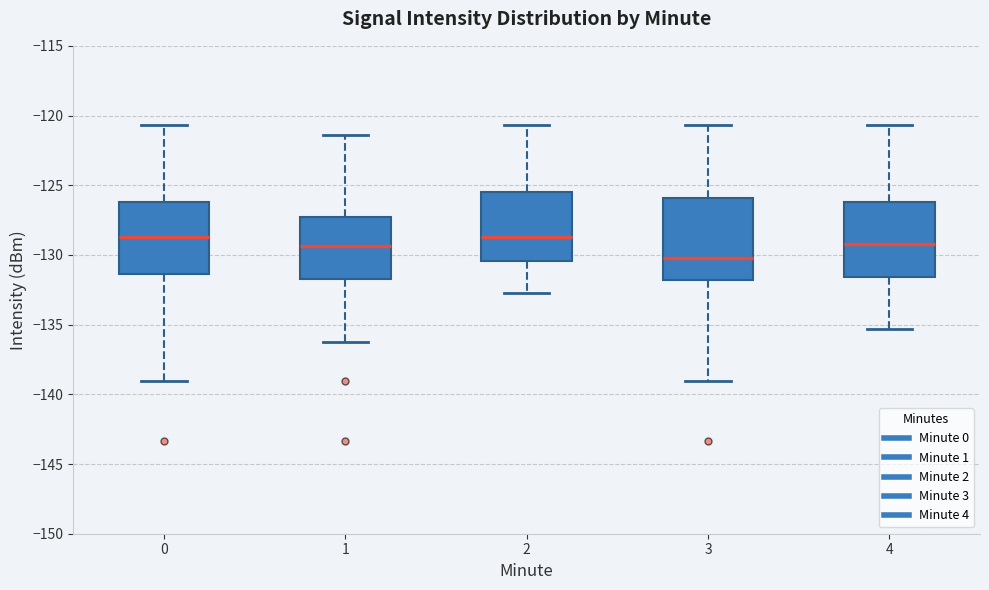

Reading left to right, transcribe this box plot: for each box, give where its median line is, the range the box spans, and where its two whiskers end, as read against the y-axis. The values are not printed on the chart, so give them approximately, as read against the axis.

0: median -128.5, box -131.5 to -126.0, whiskers -139.0 to -120.5
1: median -129.5, box -132.0 to -127.5, whiskers -136.0 to -121.5
2: median -128.5, box -130.5 to -125.5, whiskers -132.5 to -120.5
3: median -130.0, box -132.0 to -126.0, whiskers -139.0 to -120.5
4: median -129.0, box -131.5 to -126.0, whiskers -135.5 to -120.5